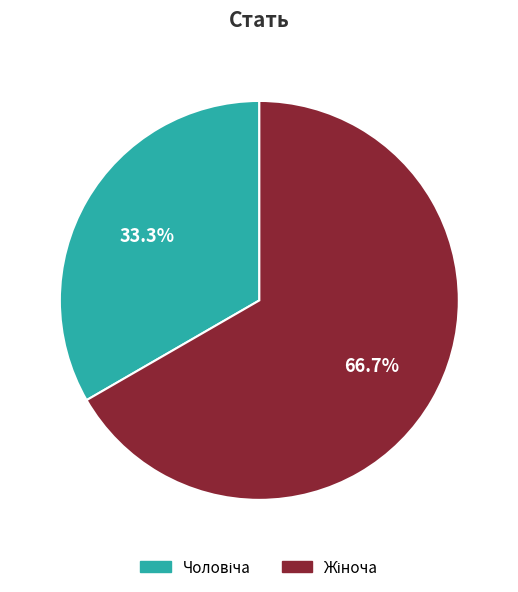

How many slices are in this pie chart?

2